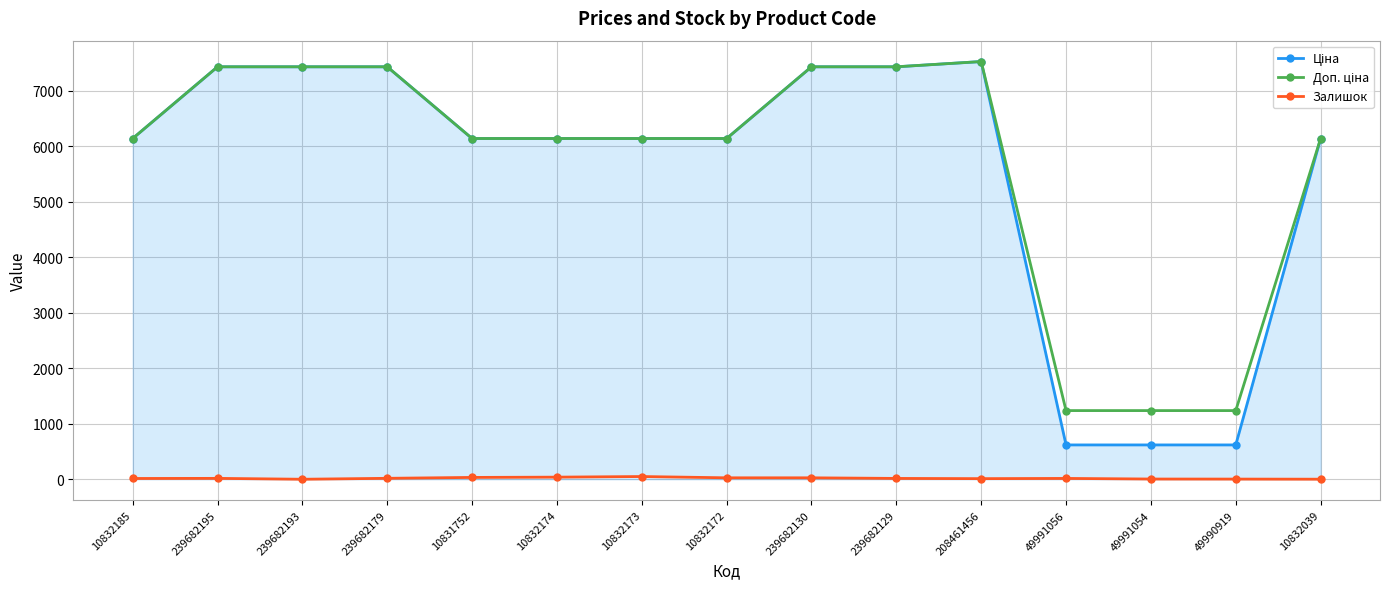

At how many categories does at least one series exceed 4290?

12